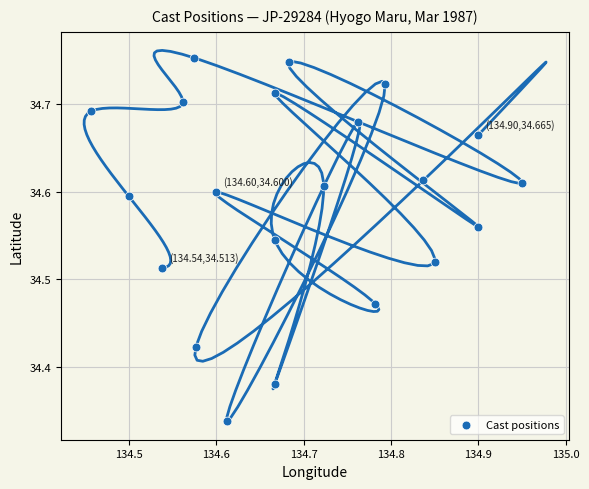

What is the range of Y values (max minus min)?

0.4